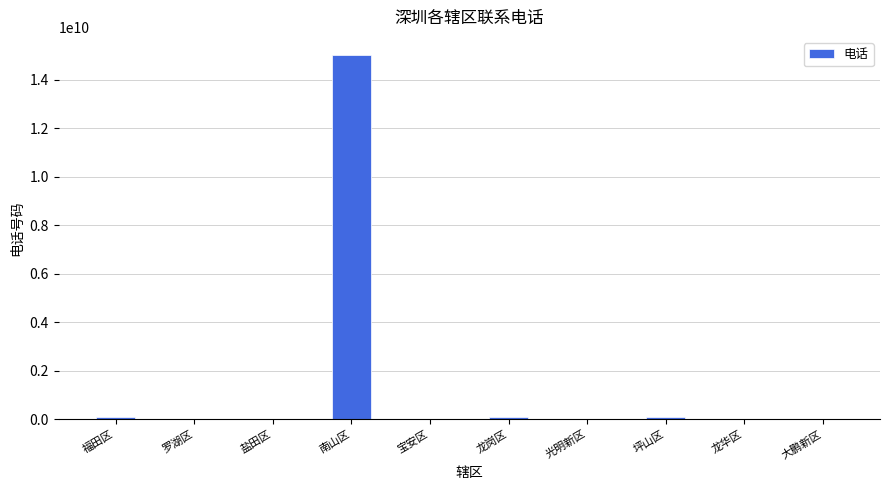

The value at 南山区 is 15019278916. True or false?

True